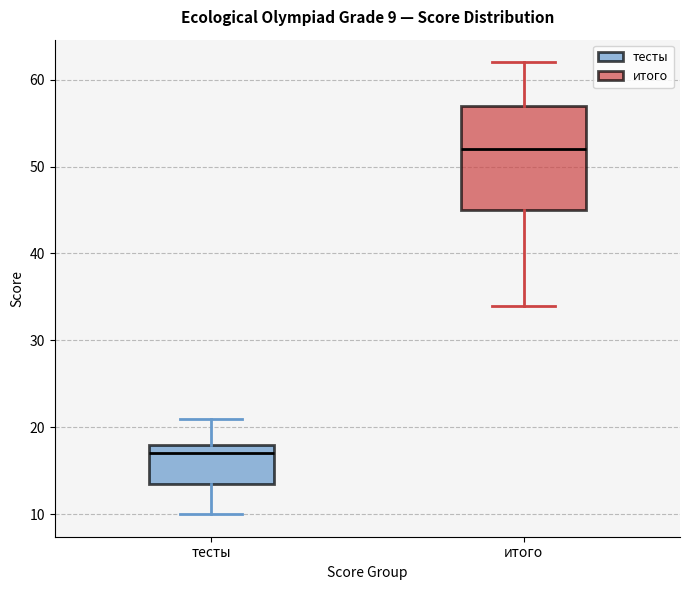

Which box's median line is the highest?

итого